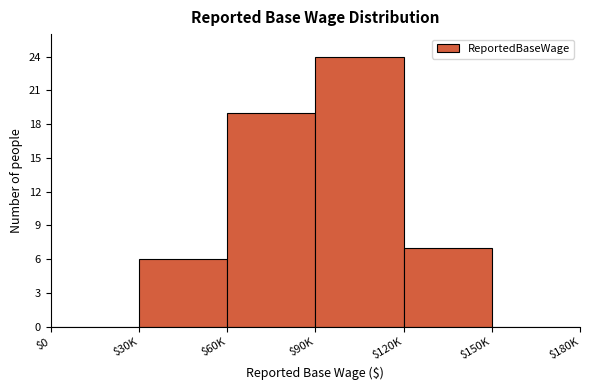

At which label is the value closest to 12?

$120K